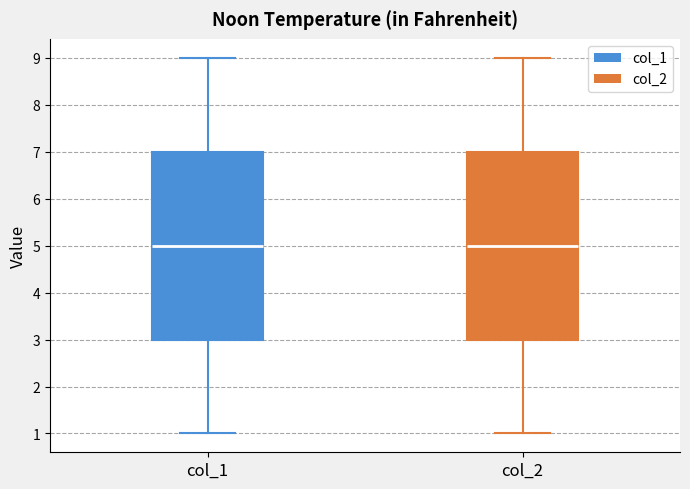

Where does the upper whisker of the box for col_2 end on the y-axis? The values are not printed on the chart, so give them approximately, as read against the axis.

9